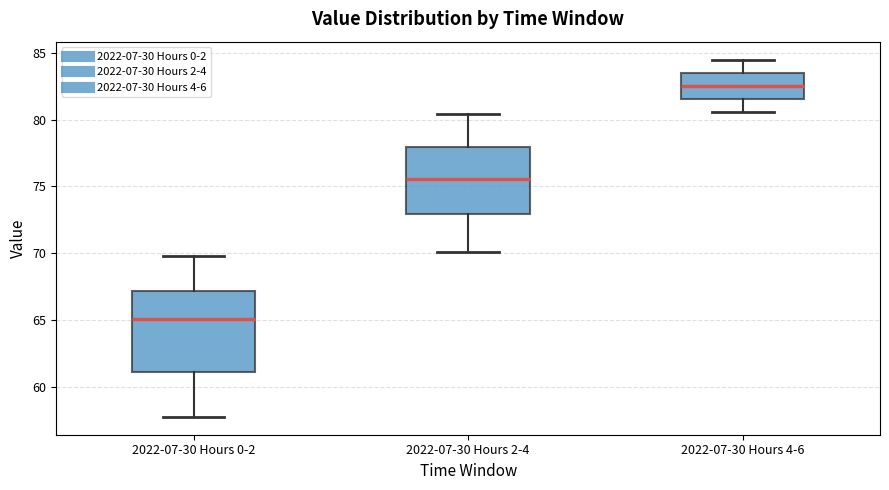

Reading left to right, transcribe this box plot: for each box, give where its median line is, the range the box spans, and where its two whiskers end, as read against the y-axis. The values are not printed on the chart, so give them approximately, as read against the axis.

2022-07-30 Hours 0-2: median 65.0, box 61.0 to 67.0, whiskers 57.5 to 70.0
2022-07-30 Hours 2-4: median 75.5, box 73.0 to 78.0, whiskers 70.0 to 80.5
2022-07-30 Hours 4-6: median 82.5, box 81.5 to 83.5, whiskers 80.5 to 84.5